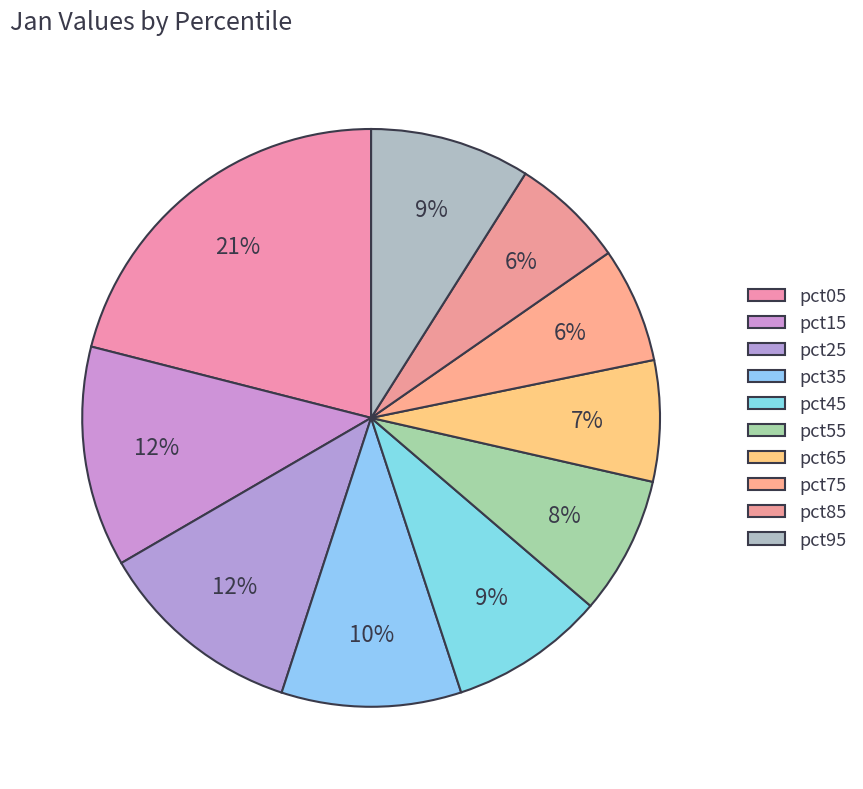

To the nearest percent, what is the difference between the pct55 and pct25 slice percentages?

4%